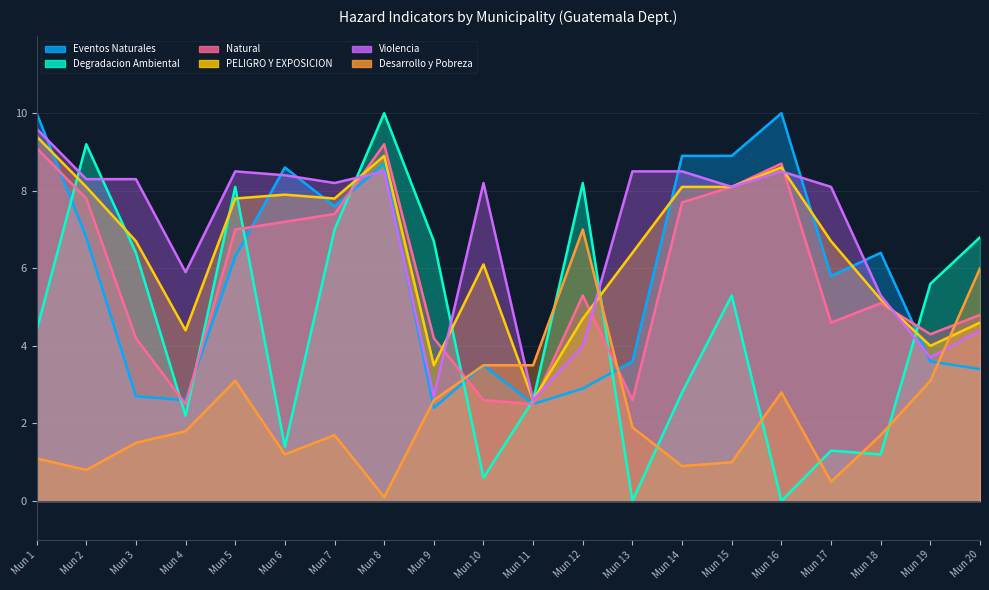

List the series in order of their peak value, lowest first.

Desarrollo y Pobreza, Natural, PELIGRO Y EXPOSICION, Violencia, Eventos Naturales, Degradacion Ambiental